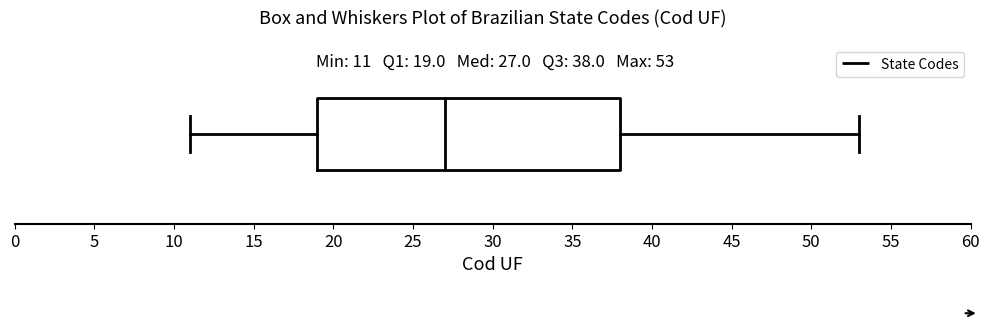

Where does the right whisker of the box end on the x-axis? The values are not printed on the chart, so give them approximately, as read against the axis.

53